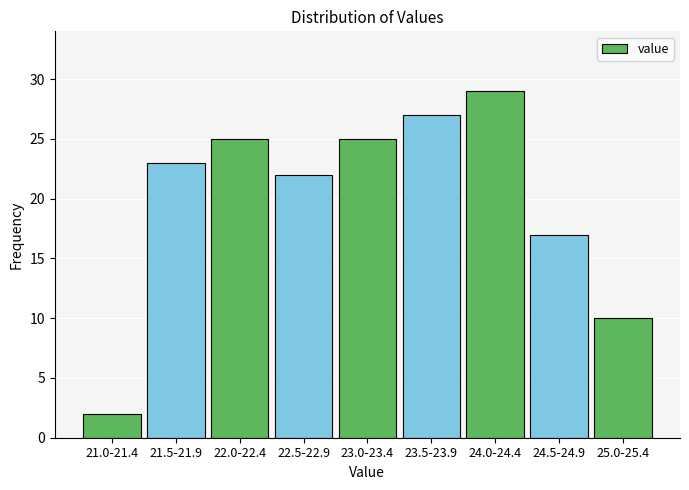

Reading right to left, transcribe all the data shown in this chart.

25.0-25.4=10	24.5-24.9=17	24.0-24.4=29	23.5-23.9=27	23.0-23.4=25	22.5-22.9=22	22.0-22.4=25	21.5-21.9=23	21.0-21.4=2